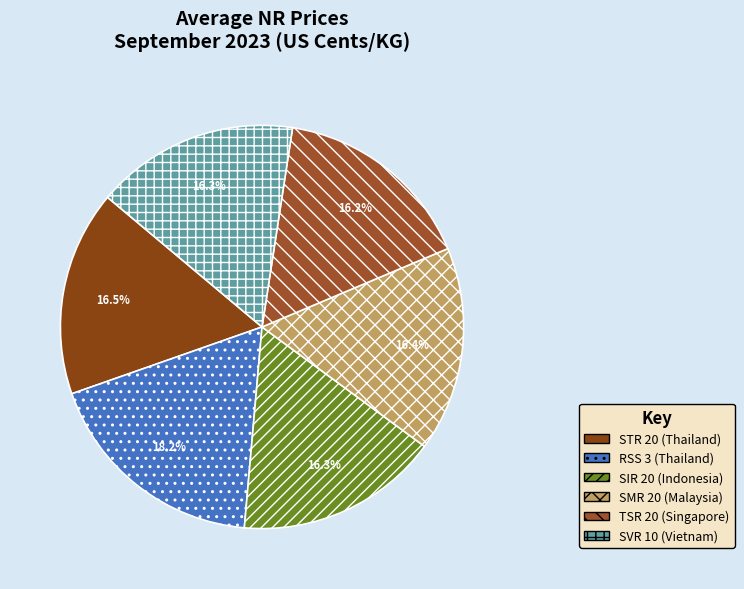

What percentage is the SVR 10 (Vietnam) slice, to the nearest percent?

16%